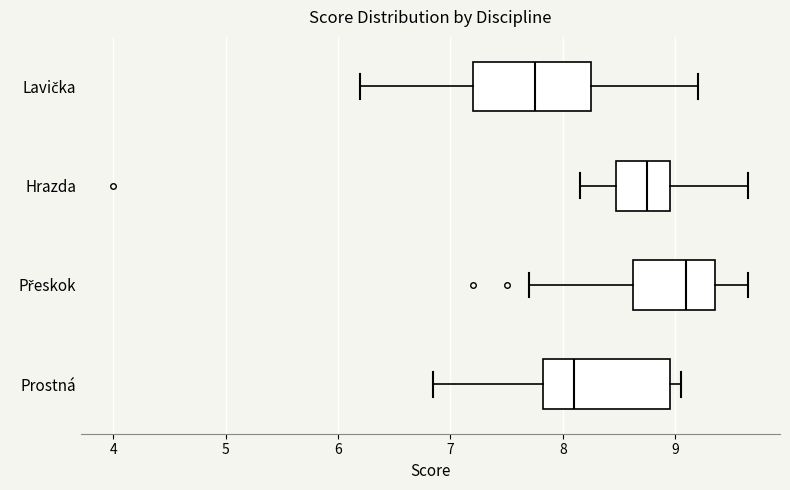

Where does the right whisker of the box for Přeskok end on the x-axis? The values are not printed on the chart, so give them approximately, as read against the axis.

9.7